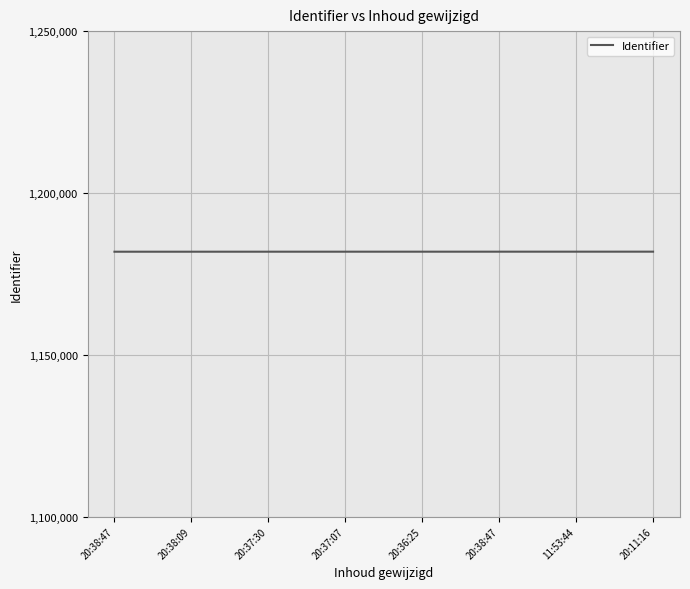

How many values are below 1181838?

4